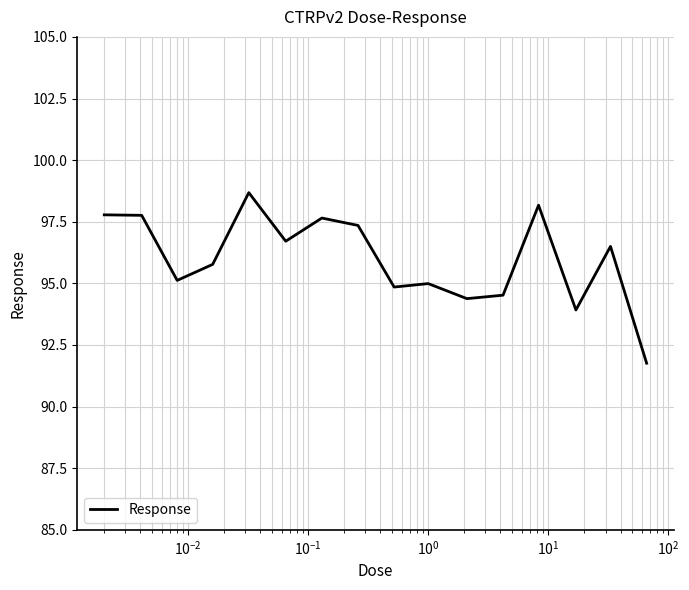

What is the difference between the maximum and minimum values?

6.9